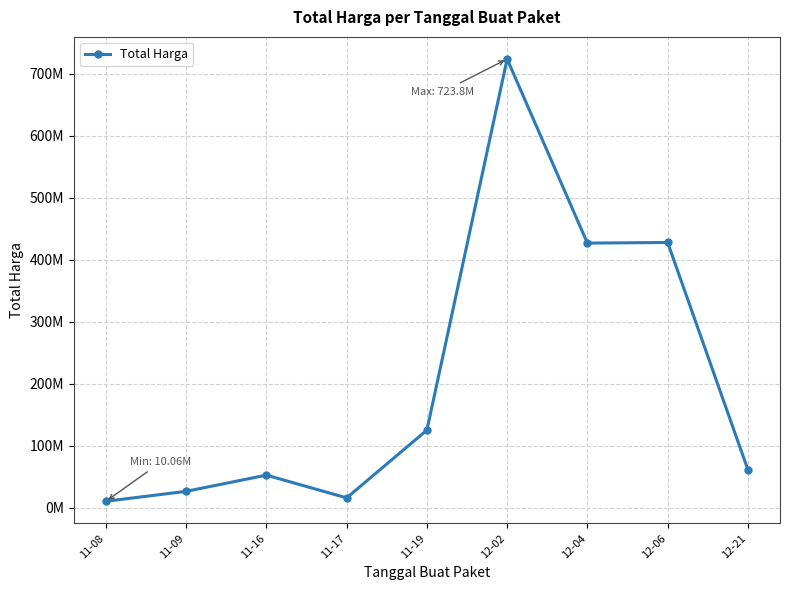

Reading left to right, what are all the values shown in this chart?

10062484	26136000	52278615	15563778	124900000	723766340	426700000	427704100	60986600